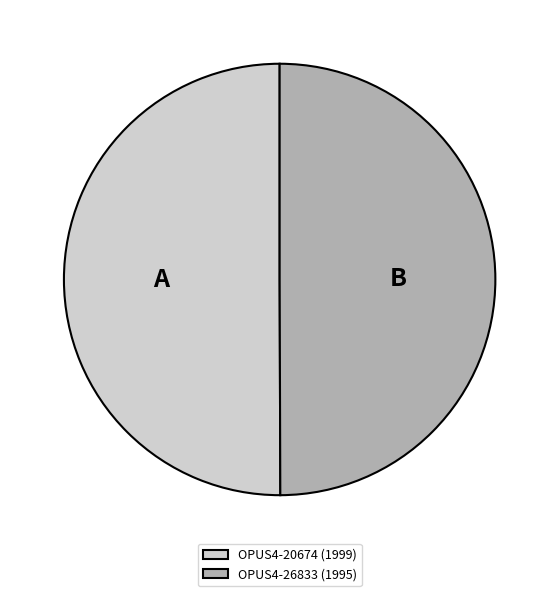

Approximately how many times larger is the value at OPUS4-20674 (1999) compared to OPUS4-26833 (1995)?

1.0